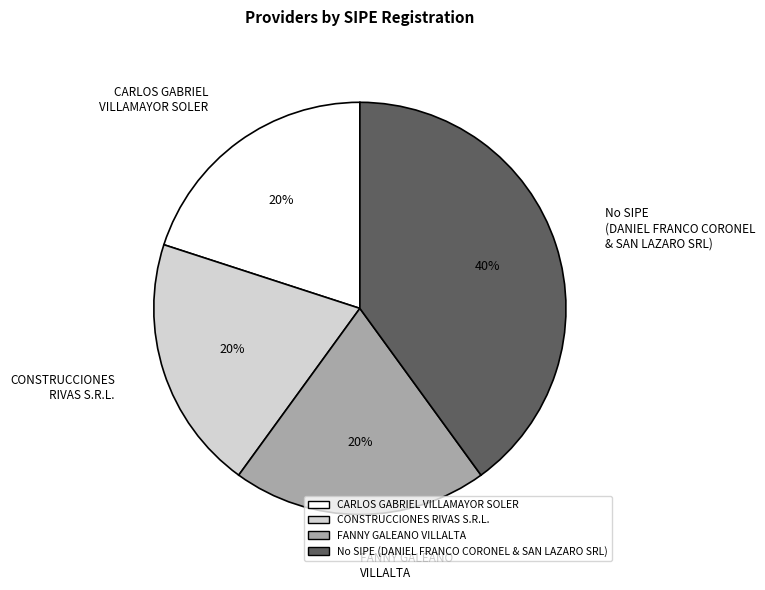

How many slices are in this pie chart?

4